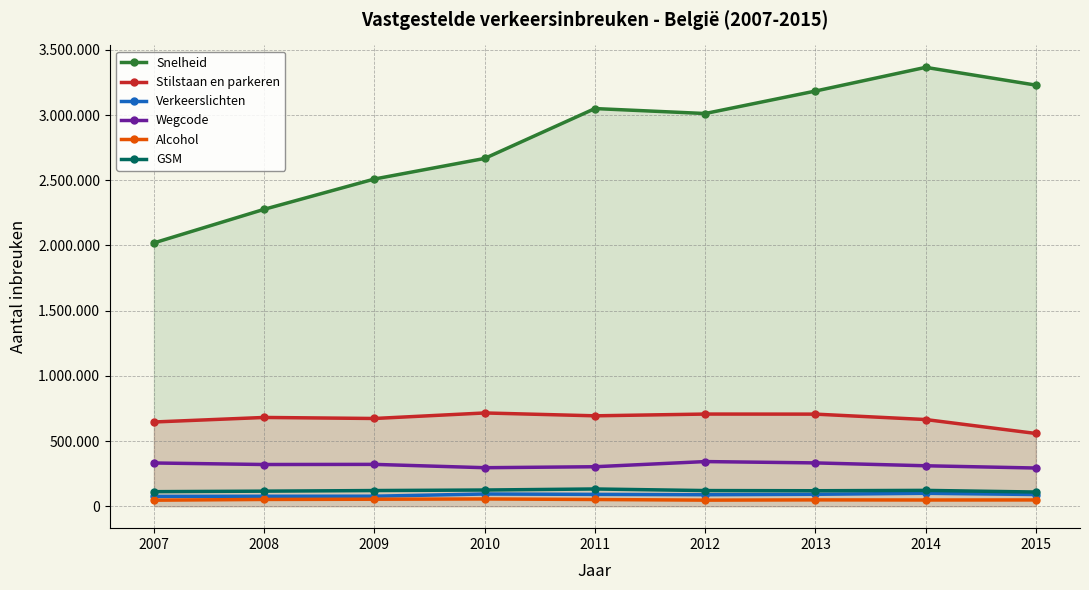

What is the total value across all series at 2008?

3521276